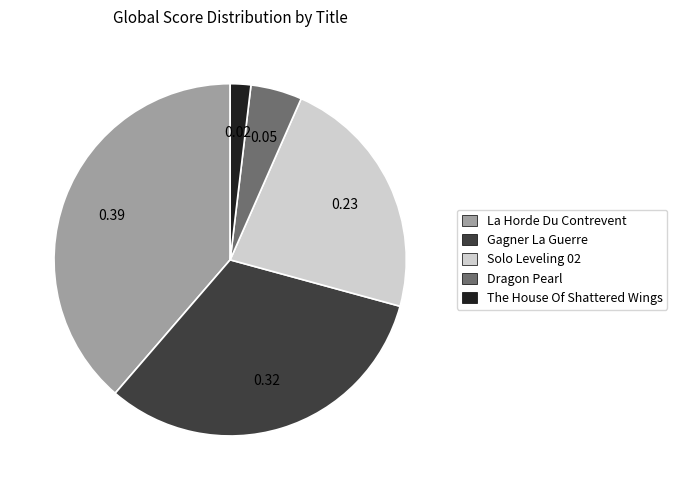

How many segments does this pie chart have?

5